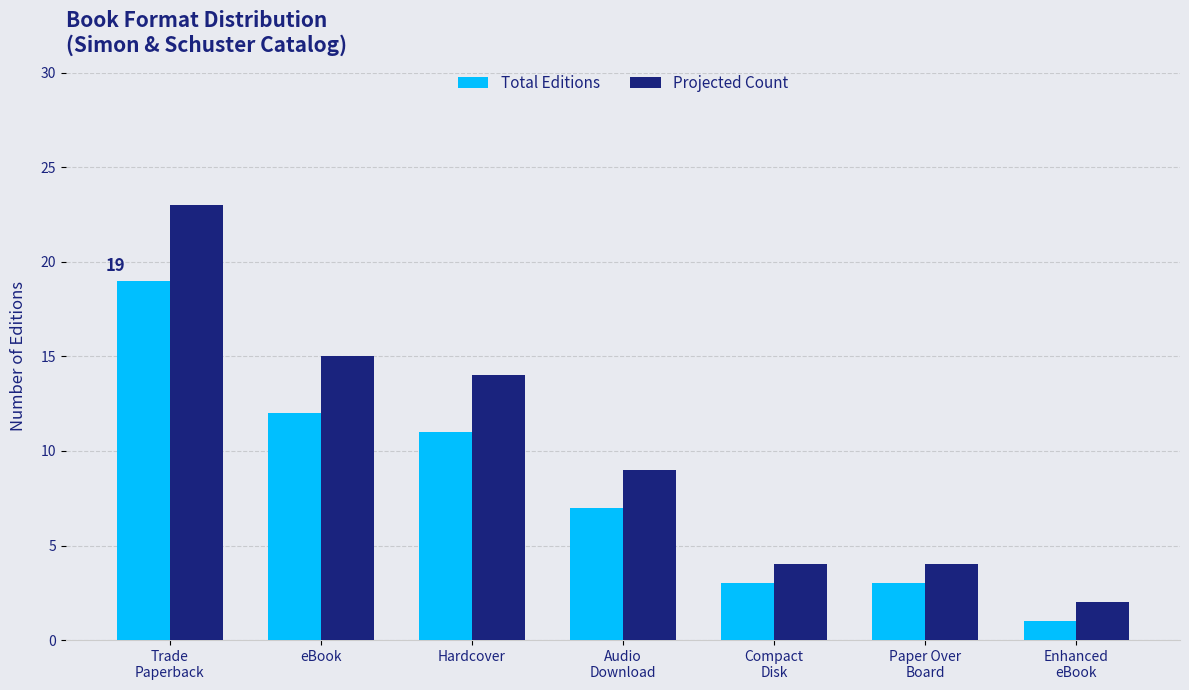

At which category is the sum across all series the highest?

Trade
Paperback